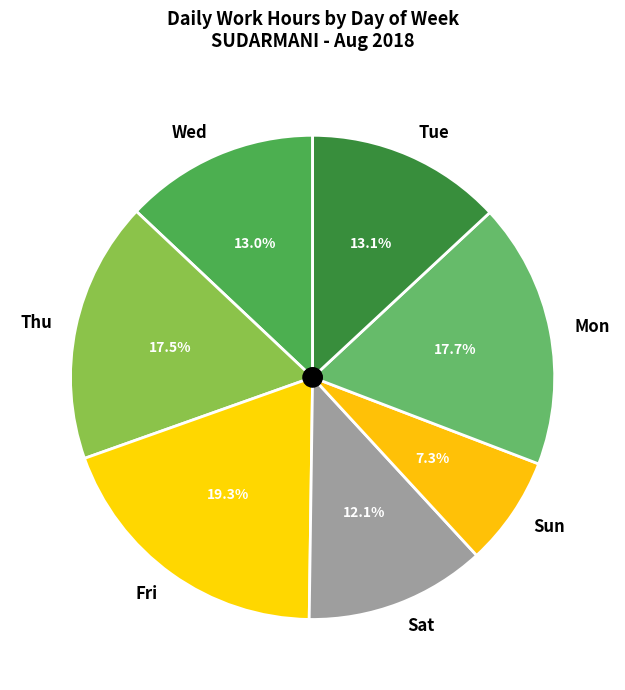

Is there any slice that represents more than half of the pie?

No